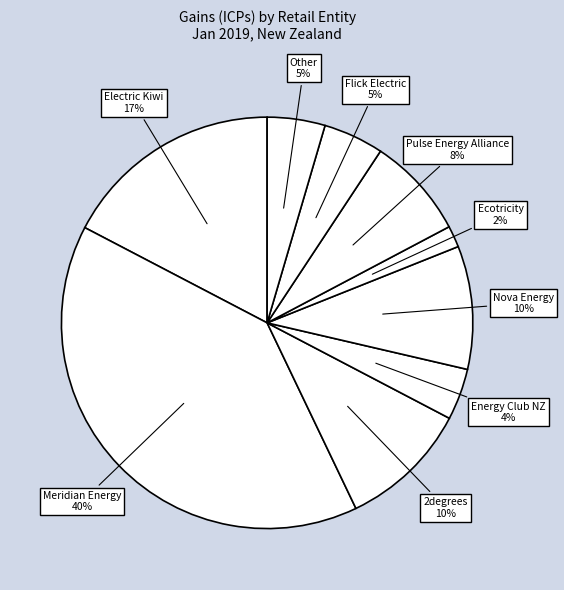

Which category has the biggest portion of the pie?

Meridian Energy